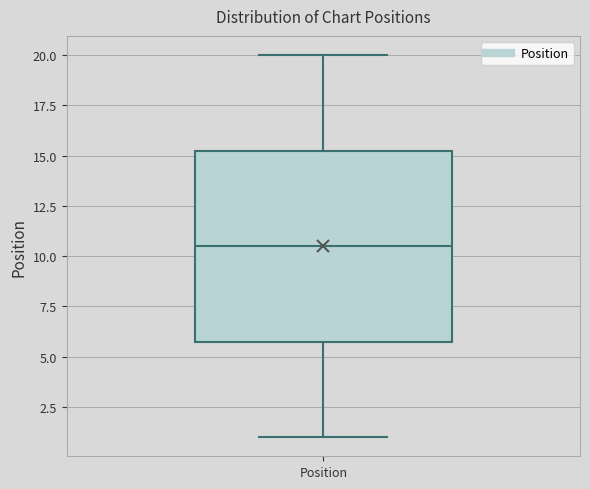

Where does the lower whisker of the box for Position end on the y-axis? The values are not printed on the chart, so give them approximately, as read against the axis.

1.0